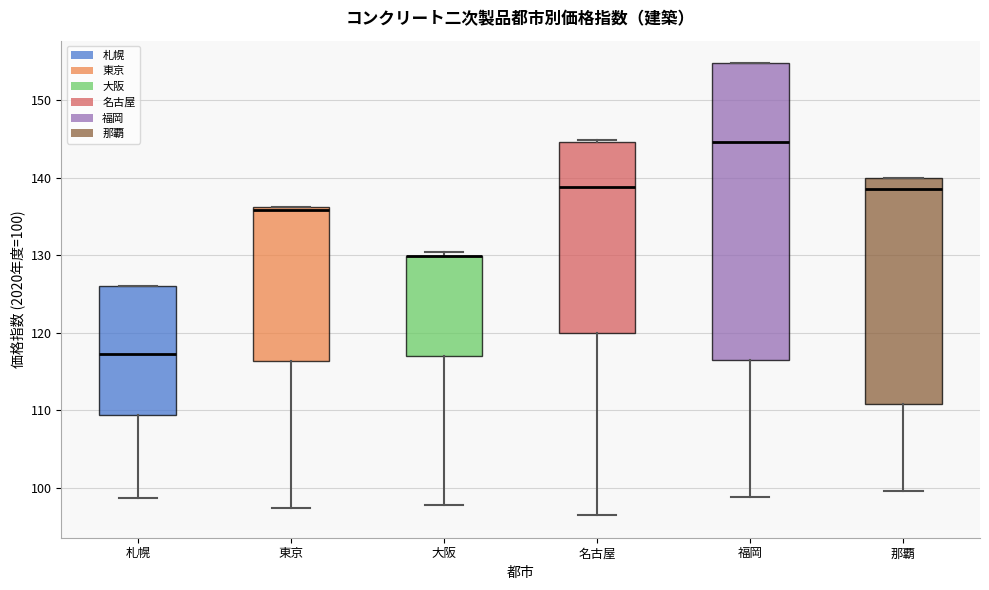

Where does the lower whisker of the box for 大阪 end on the y-axis? The values are not printed on the chart, so give them approximately, as read against the axis.

98